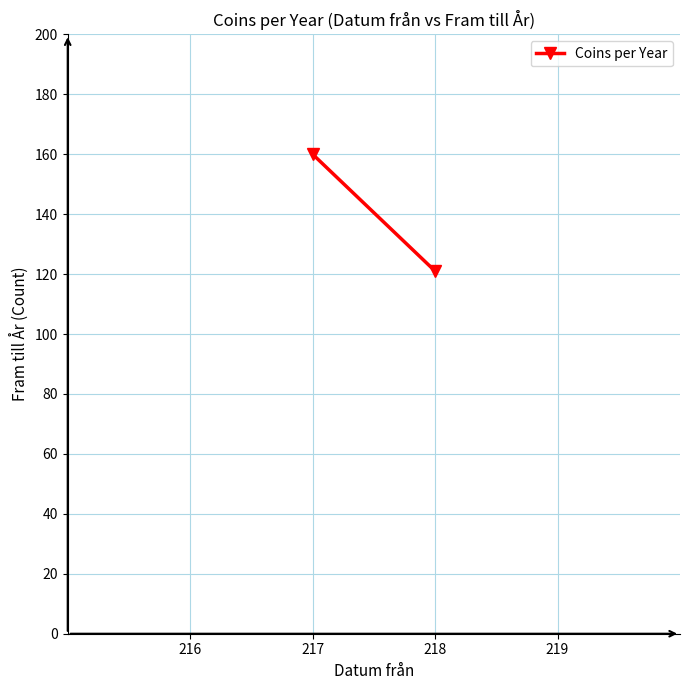

What is the value of the 2nd point from the left?

121